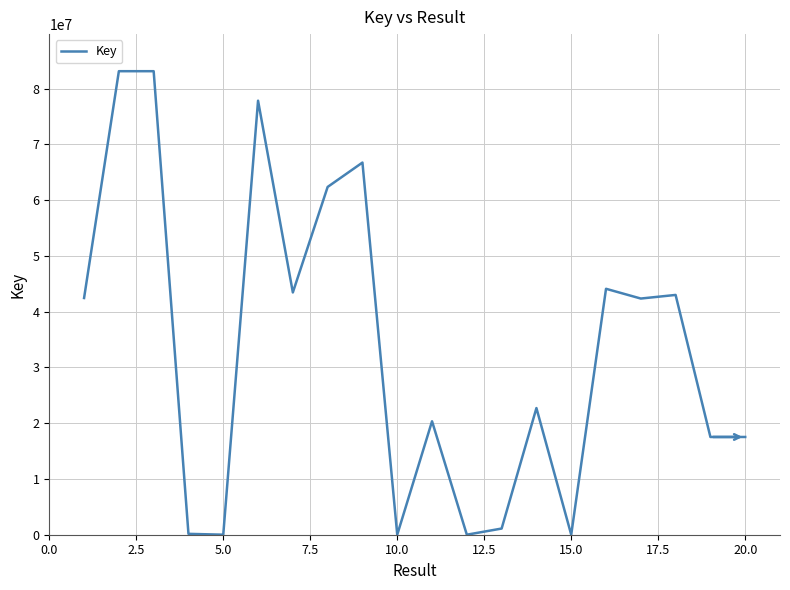

What is the maximum value shown in the chart?

83123215